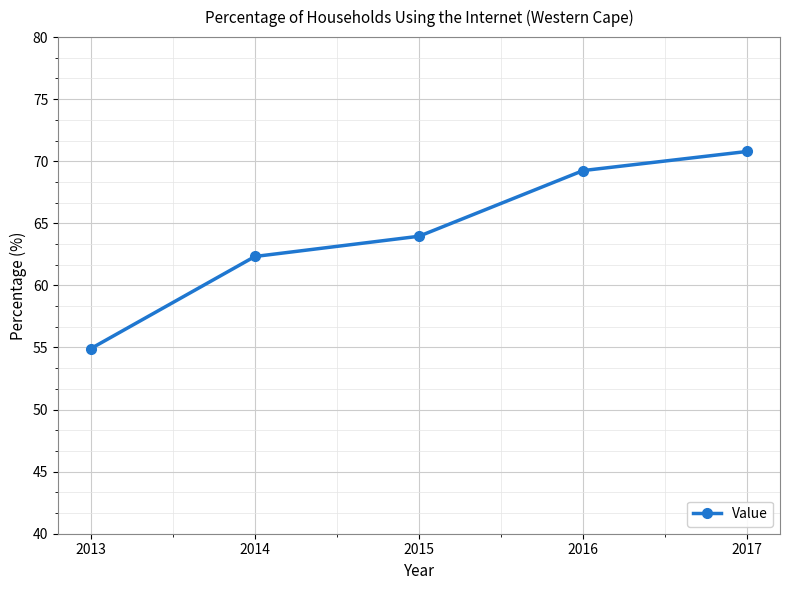

What is the value of the 1st point from the left?

54.9